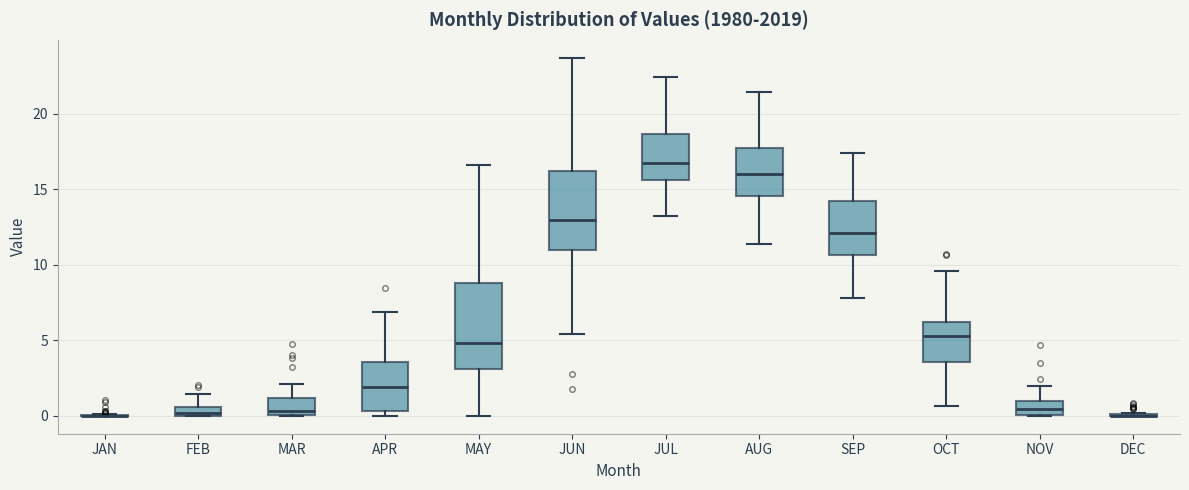

Which box is the tallest, from its lower edge to its upper edge?

MAY